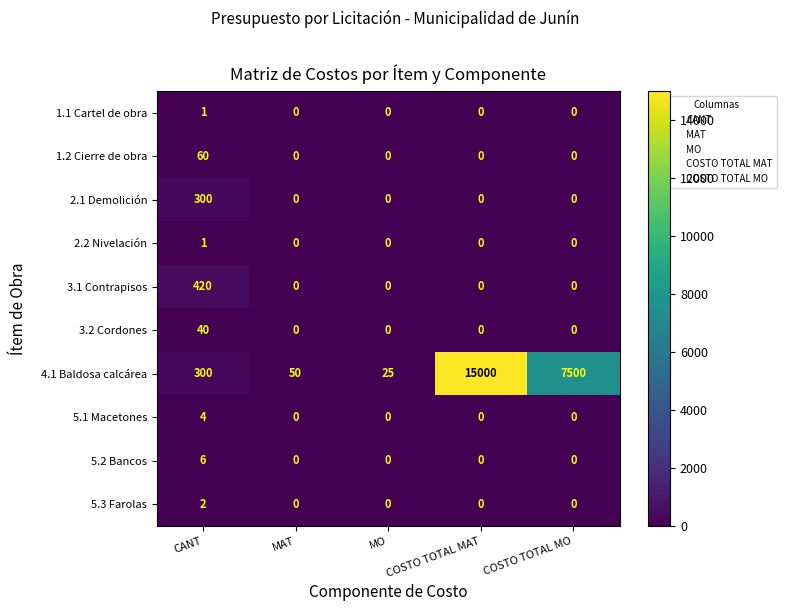

Which series changed the most between CANT and COSTO TOTAL MO?

4.1 Baldosa calcárea